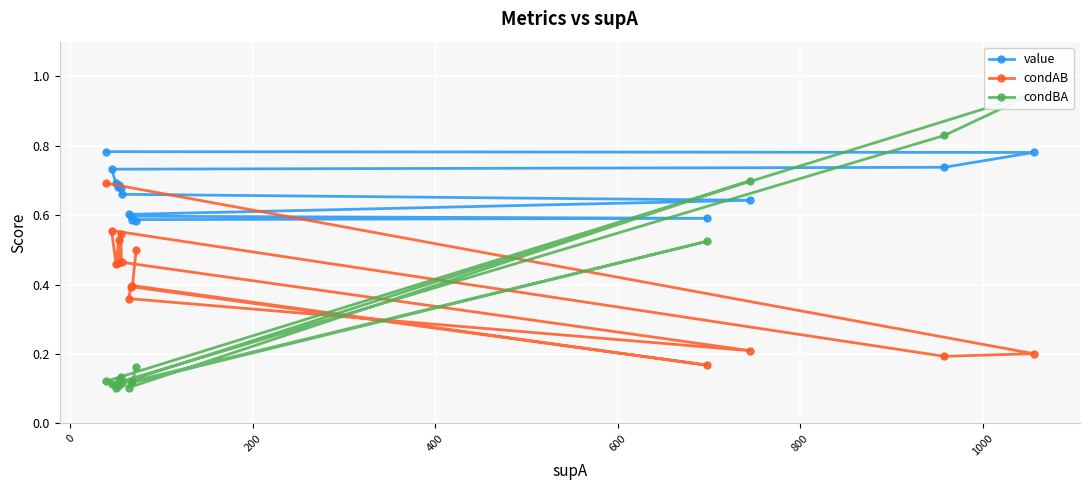

Rank the series by their maximum value, from lowest to highest.

condAB, value, condBA